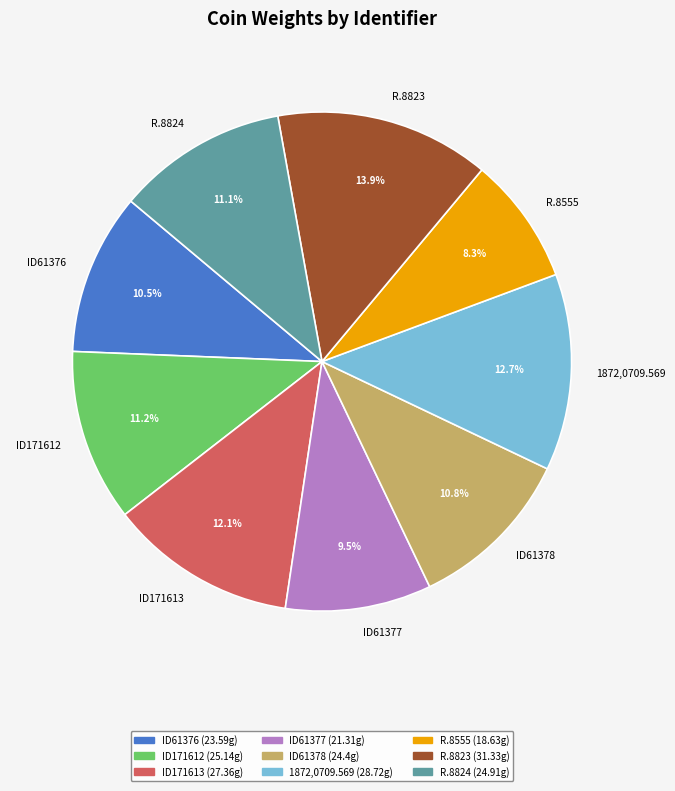

True or false: R.8555 accounts for 3% of the total.

False